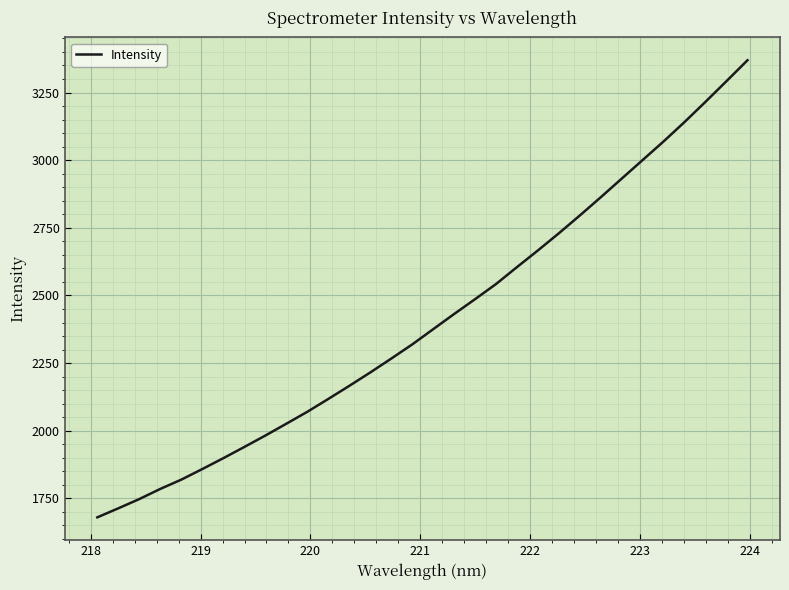

What is the difference between the maximum and minimum values?

1689.2